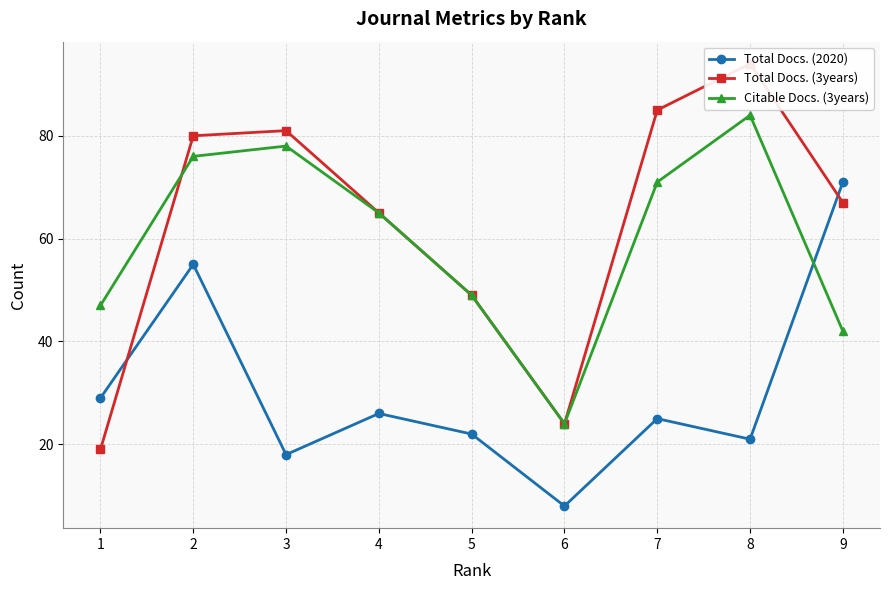

What is the sum of the Citable Docs. (3years) values at 4 and 8?

149